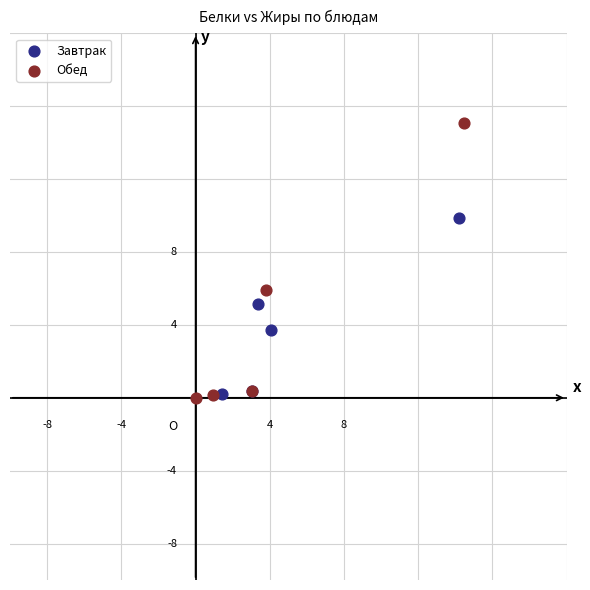

Which series reaches the maximum Y coordinate?

Обед